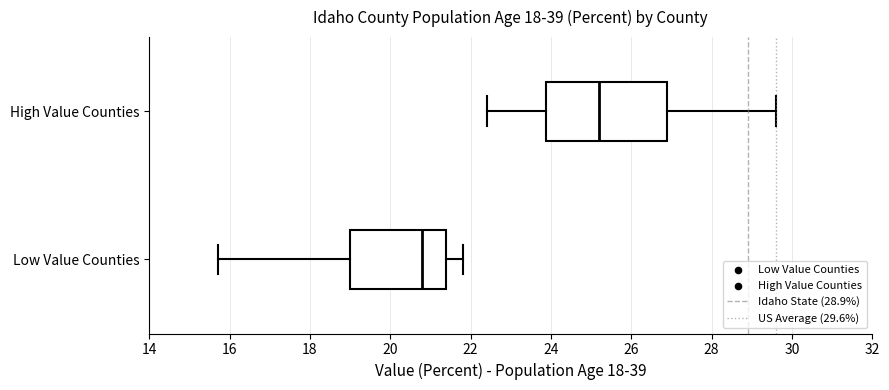

Comparing the boxes themselves (not the whiskers), which one is the widest?

High Value Counties